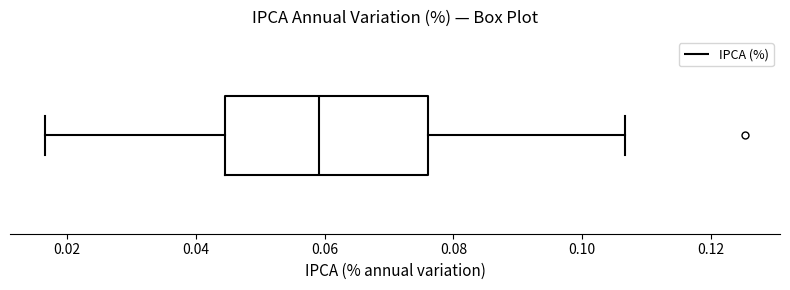

Where does the left whisker of the box end on the x-axis? The values are not printed on the chart, so give them approximately, as read against the axis.

0.016